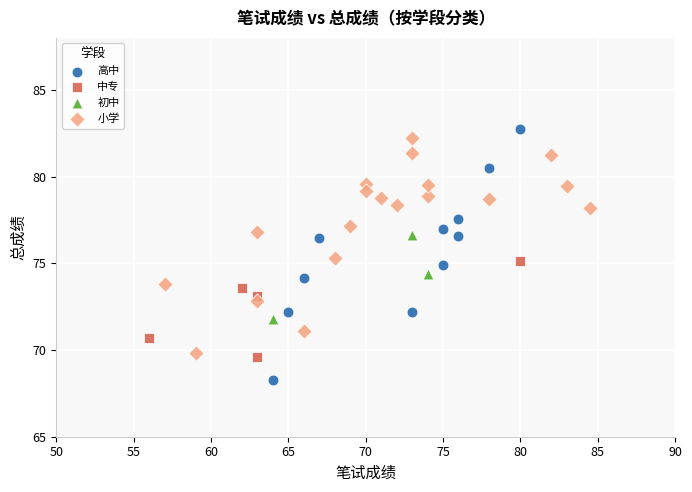

Which series has the widest spread of Y values?

高中